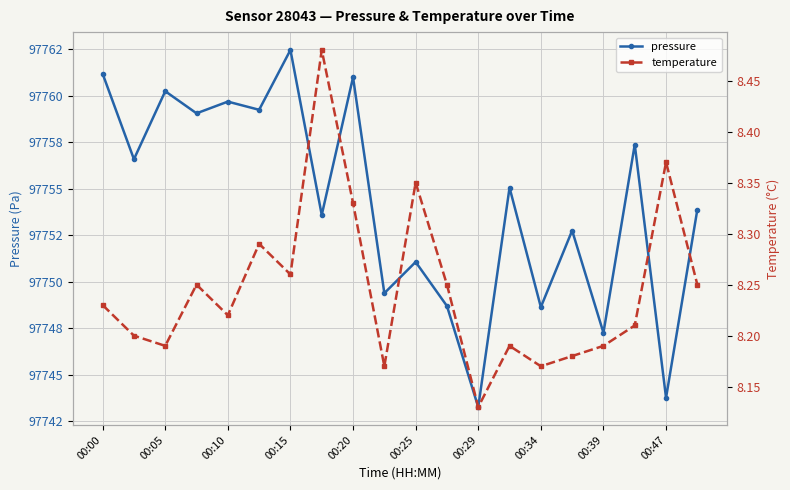

What is the difference between the second highest and minimum values in the pressure series?

17.9